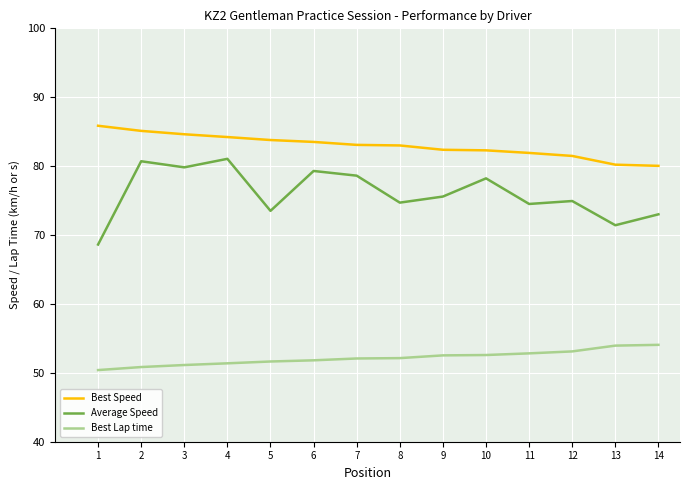

Is this an area chart (filled region under the line)?

No